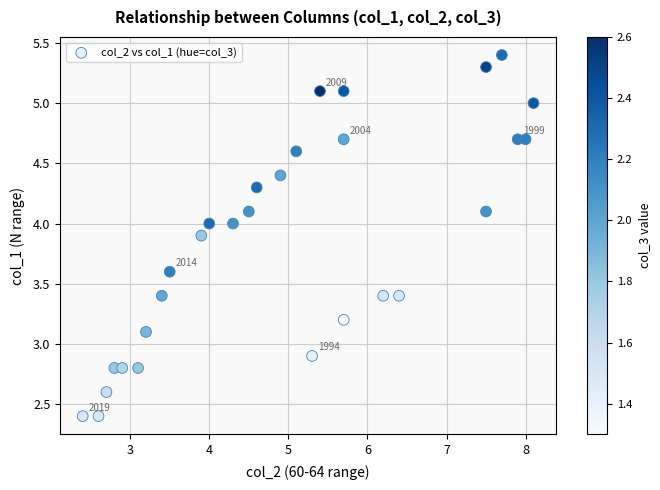

What is the range of Y values (max minus min)?

3.0